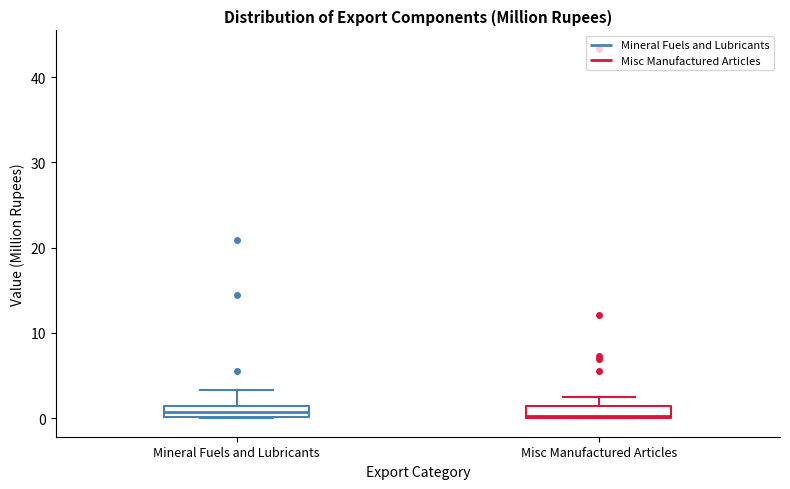

Where does the upper whisker of the box for Misc Manufactured Articles end on the y-axis? The values are not printed on the chart, so give them approximately, as read against the axis.

3